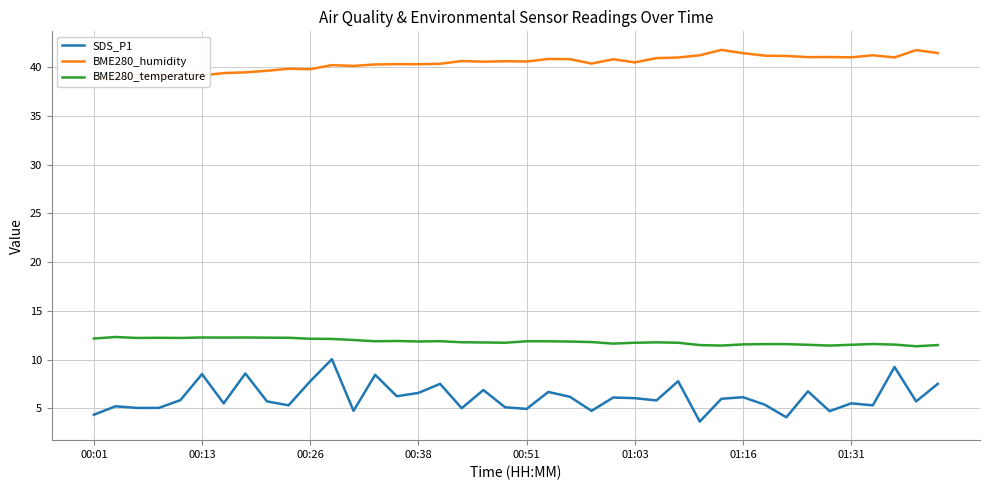

True or false: SDS_P1 has a value of 0.9 at 00:01.

False